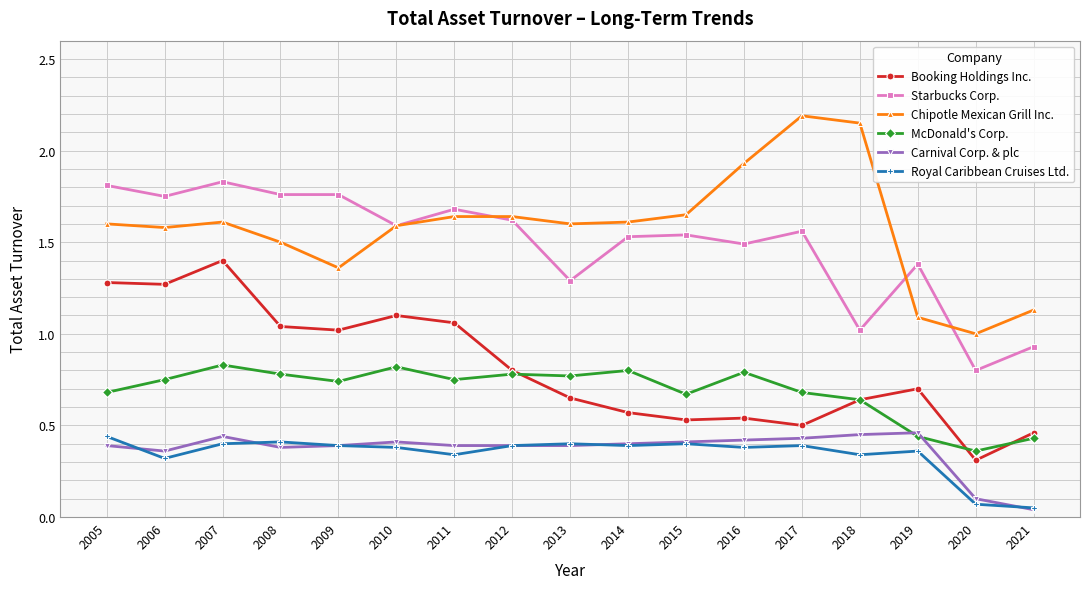

Is it true that Starbucks Corp. equals 2.6 at 2010?

False